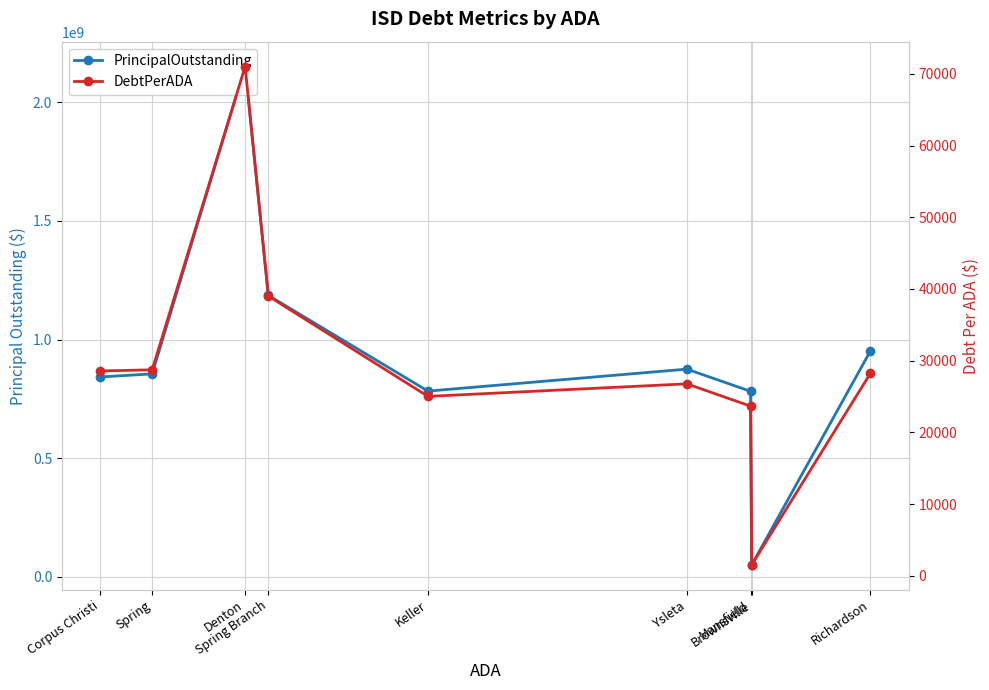

What is the difference between the highest and lowest values at Mansfield?

782171169.2